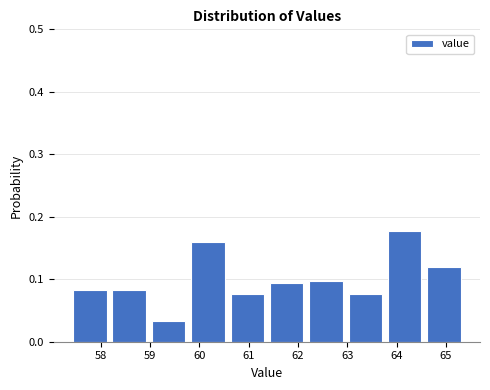

Which range on the x-axis has the tallest bar?

63.8 to 64.6